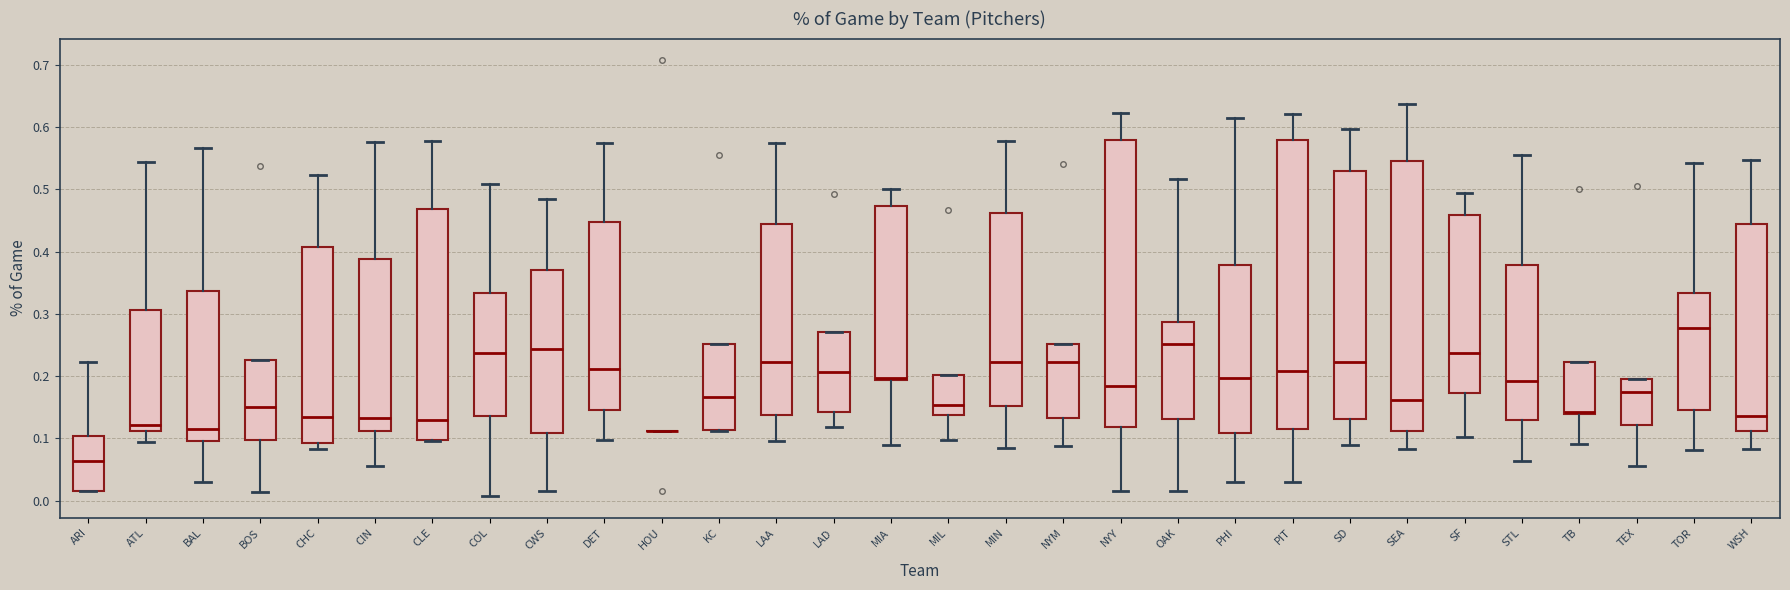

Where does the upper whisker of the box for LAA end on the y-axis? The values are not printed on the chart, so give them approximately, as read against the axis.

0.57